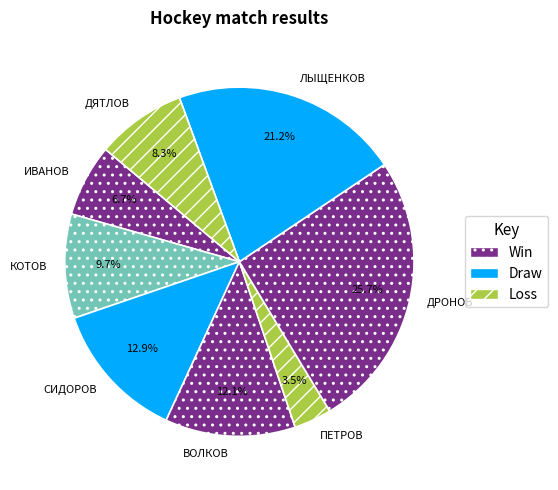

Which has a higher value, ДЯТЛОВ or КОТОВ?

КОТОВ